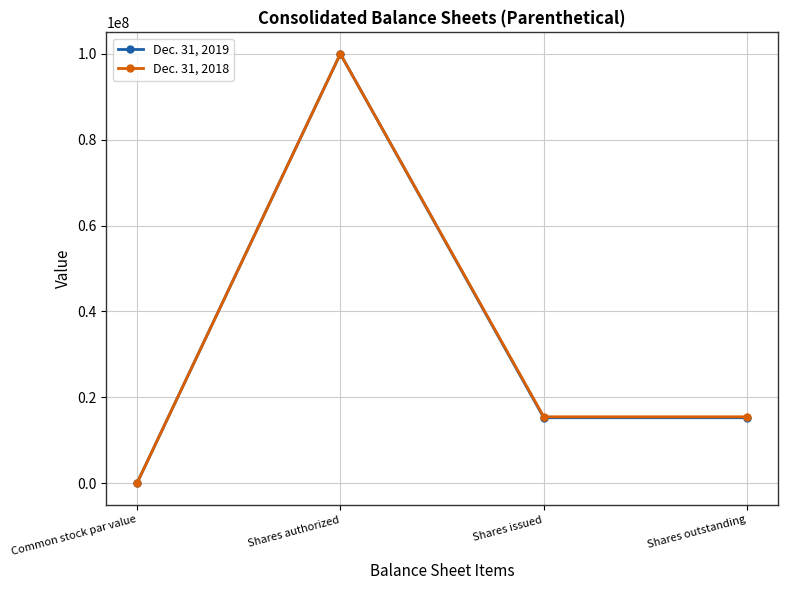

Does the chart have visible grid lines?

Yes